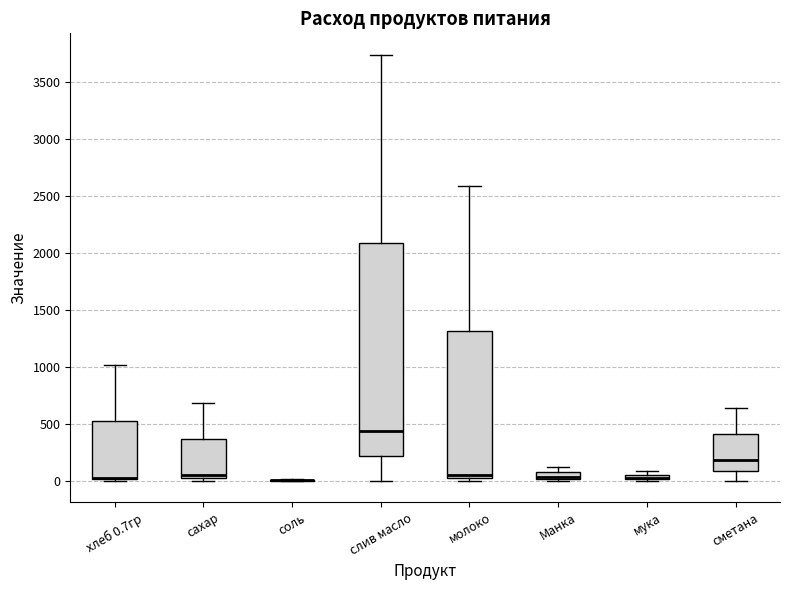

Where does the median line of the box for сметана sit on the y-axis? The values are not printed on the chart, so give them approximately, as read against the axis.

200